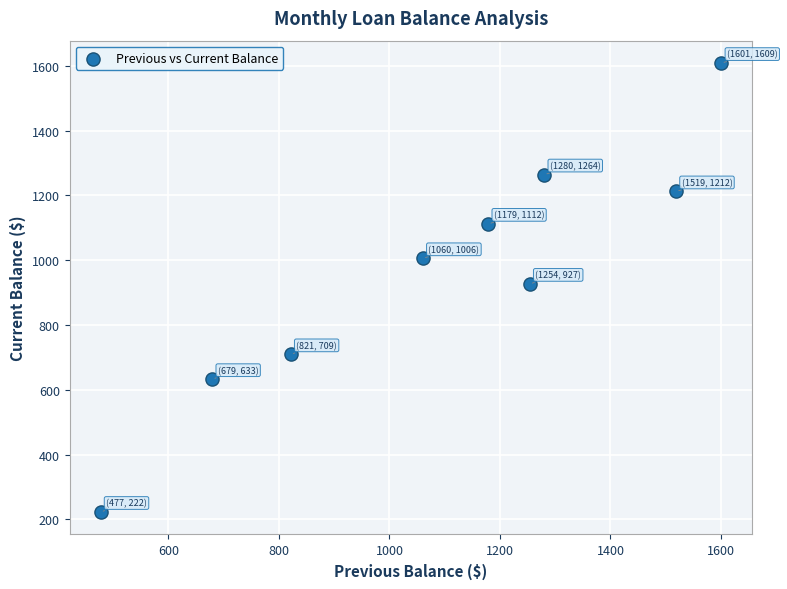

What is the range of X values (max minus min)?

1123.6